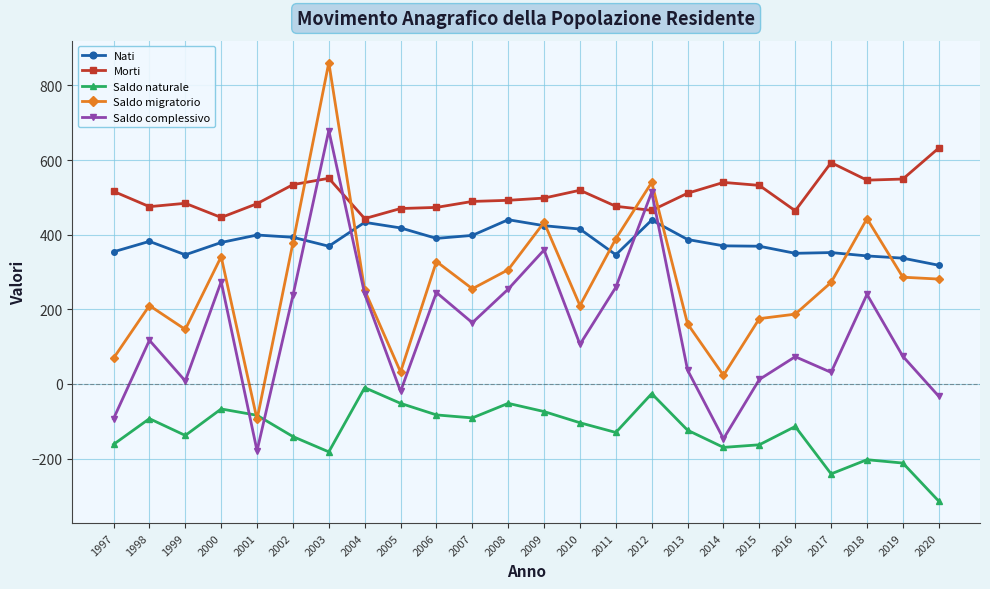

Rank the series by their maximum value, from highest to lowest.

Saldo migratorio, Saldo complessivo, Morti, Nati, Saldo naturale